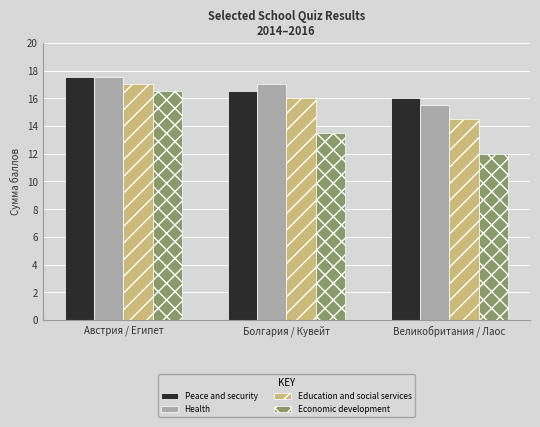

What is the value of the Health bar at the 1st from the left?

17.5